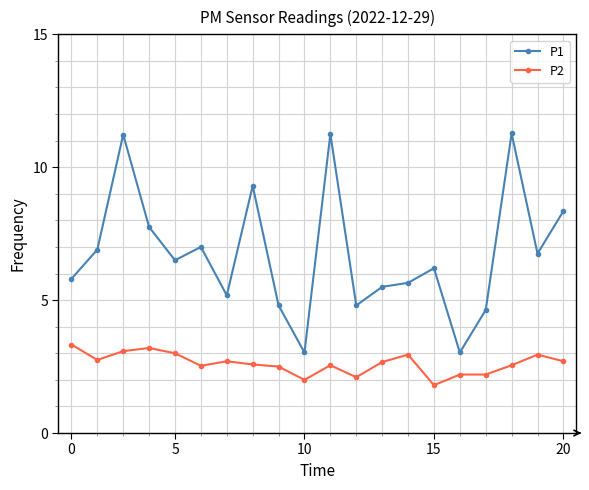

List the series in order of their overall mean, highest first.

P1, P2